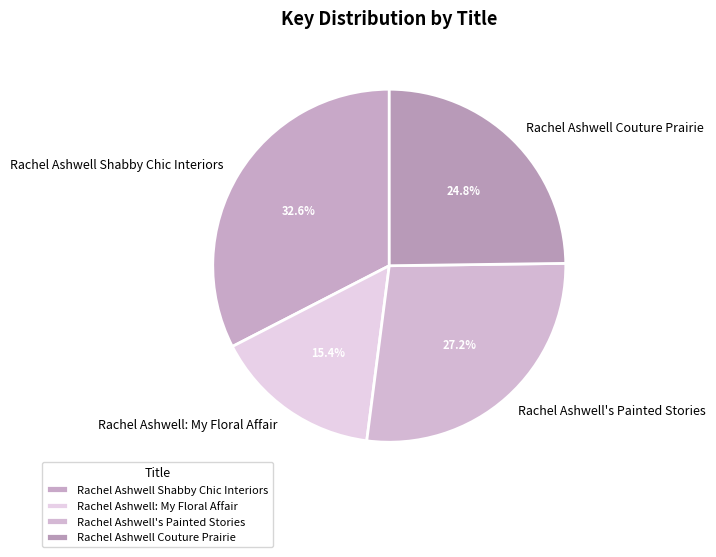

How many slices are in this pie chart?

4